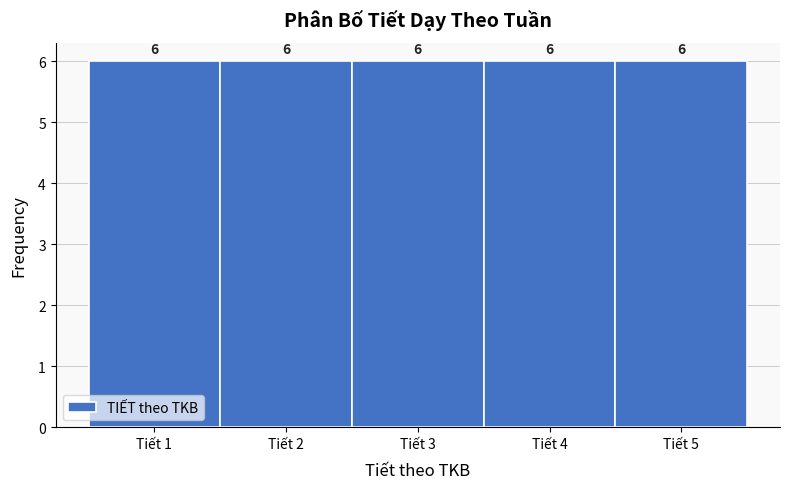

Reading left to right, transcribe this chart: for each bar, give the range it covers on the x-axis and its height.

0.5 to 1.5: 6
1.5 to 2.5: 6
2.5 to 3.5: 6
3.5 to 4.5: 6
4.5 to 5.5: 6